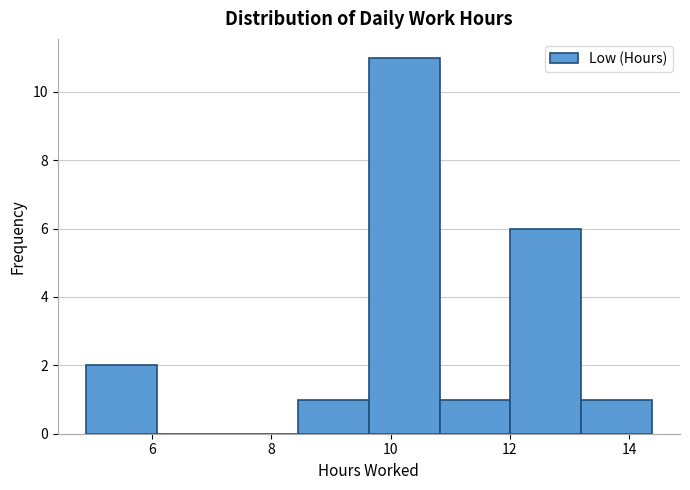

Reading left to right, transcribe this chart: for each bar, give the range it covers on the x-axis and its height. Neither the bar edges nor the heights are printed on the chart, so give them approximately, as read against the axes.

4.8 to 6.0: 2
6.0 to 7.2: 0
7.2 to 8.4: 0
8.4 to 9.6: 1
9.6 to 10.8: 11
10.8 to 12.0: 1
12.0 to 13.2: 6
13.2 to 14.4: 1